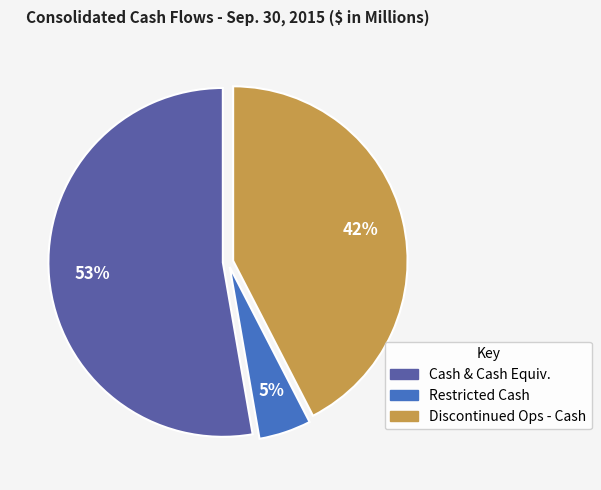

Count the number of slices in the pie.

3